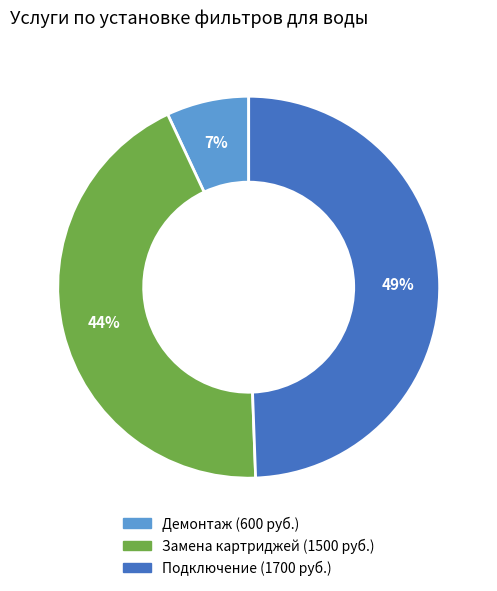

Is there a majority slice in this chart?

No